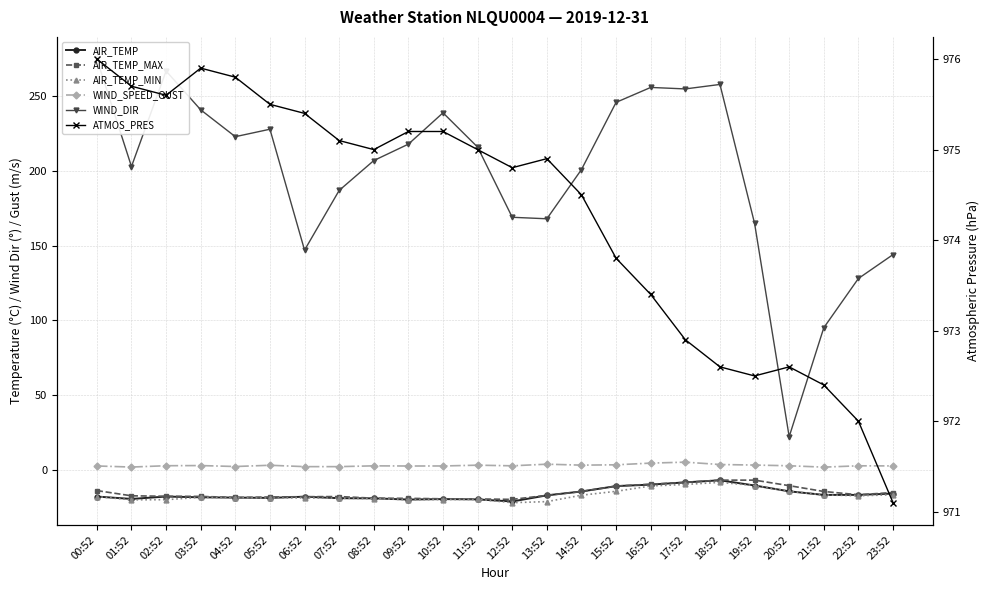

True or false: WIND_DIR has a value of 169.0 at 12:52.

True